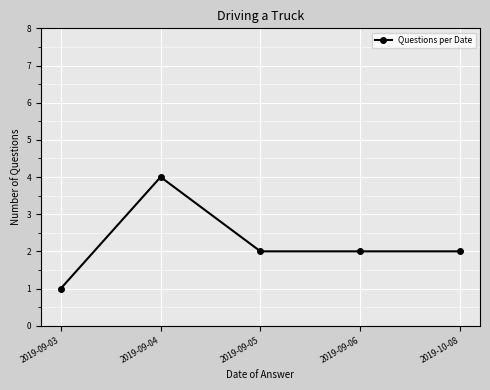

What is the ratio of the value at 2019-09-05 to the value at 2019-10-08?

1.0